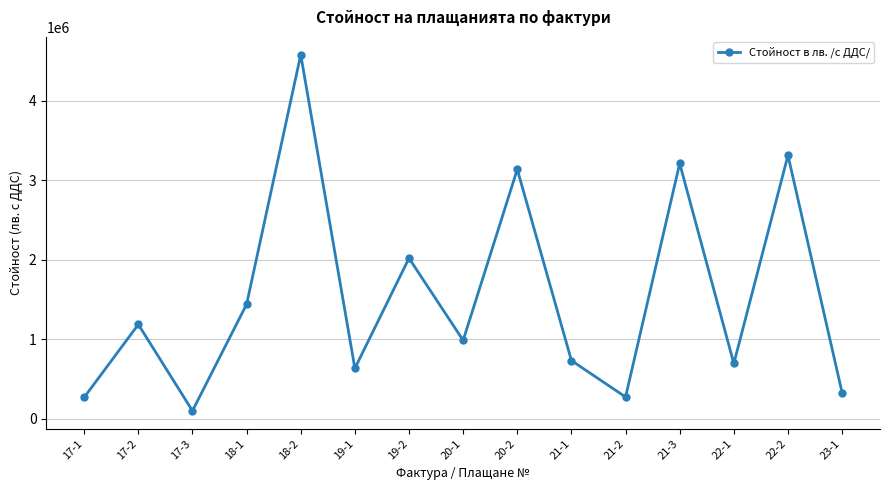

How many data points are less than 987830?

7